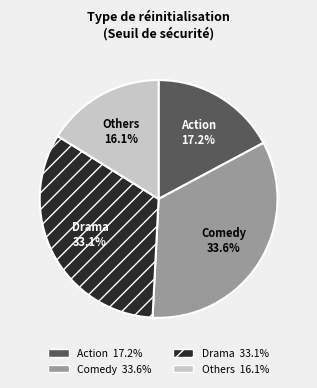

Is there a majority slice in this chart?

No